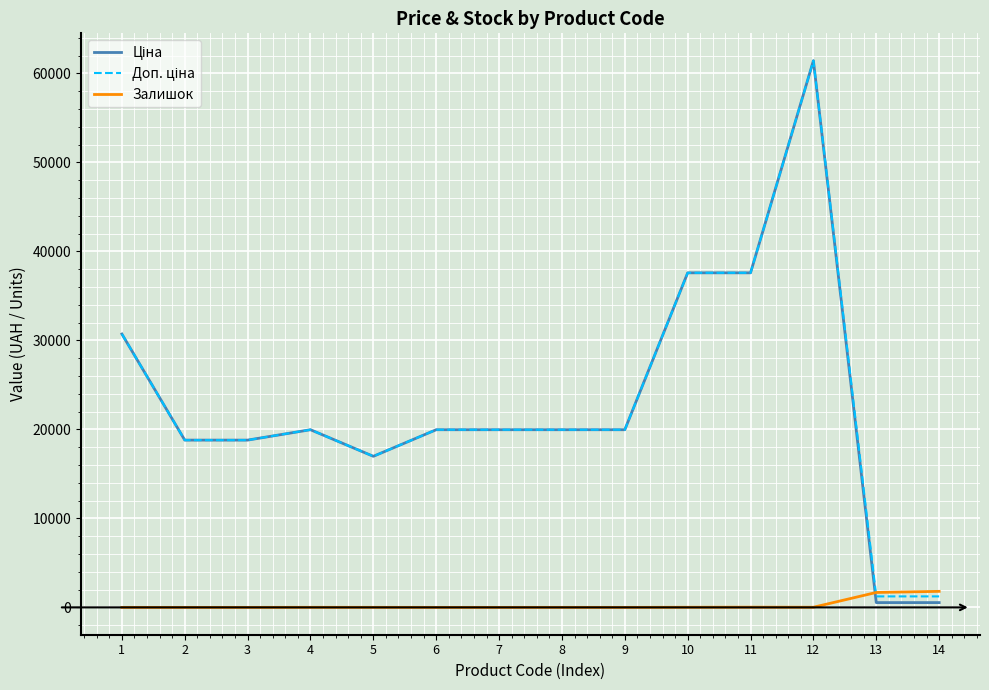

Does the chart display data point markers on the line(s)?

No